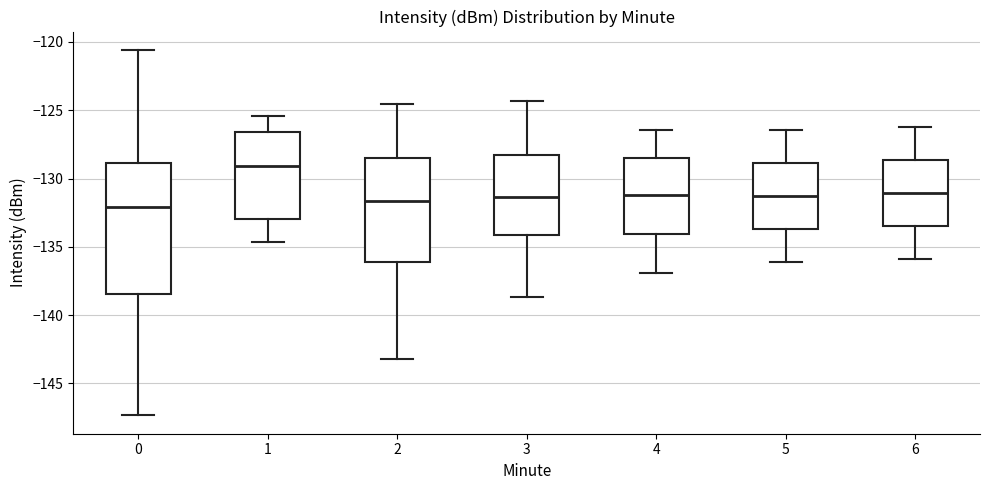

Which box is the tallest, from its lower edge to its upper edge?

0